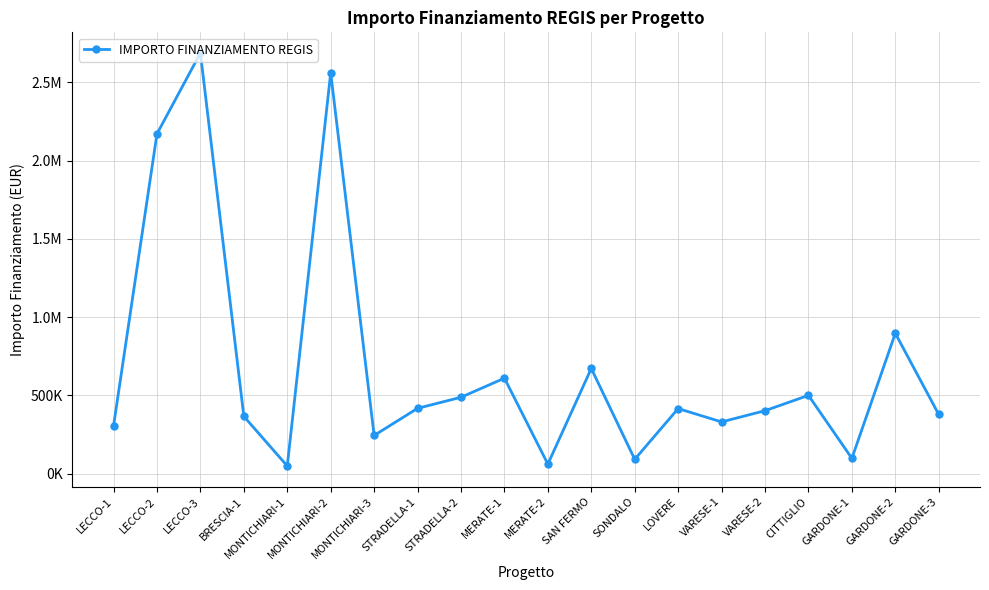

Does the chart have visible grid lines?

Yes